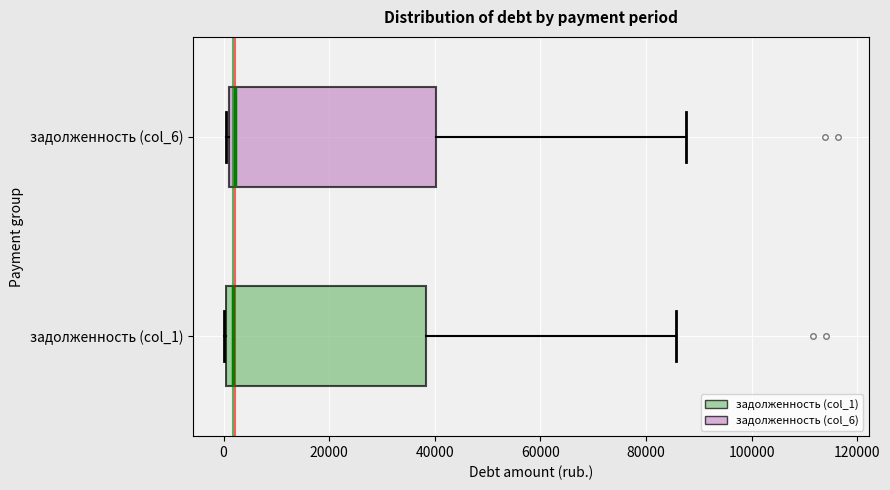

Where does the right whisker of the box for задолженность (col_6) end on the x-axis? The values are not printed on the chart, so give them approximately, as read against the axis.

88000